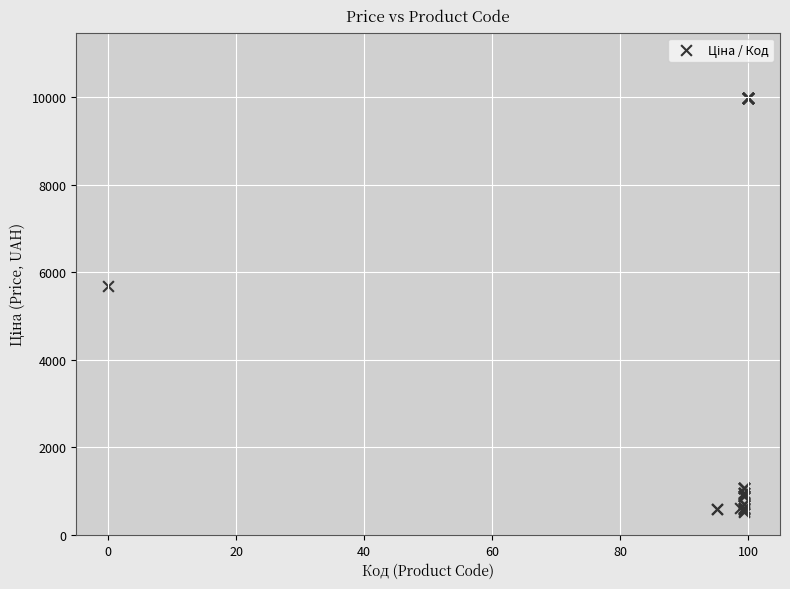

What Y value in the scatter plot is closest to 5253?

5673.8